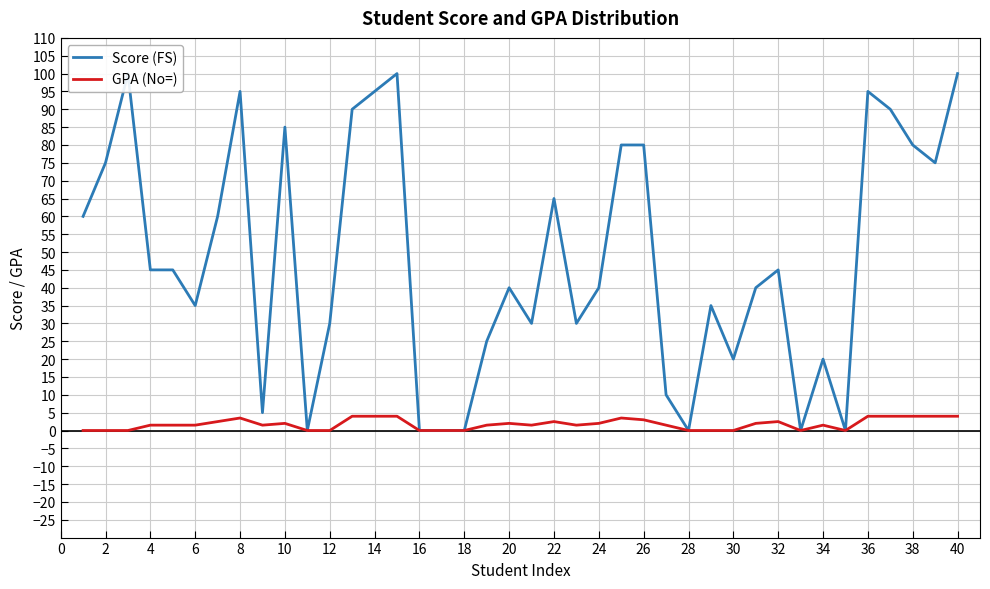

How many lines are shown in the chart?

2